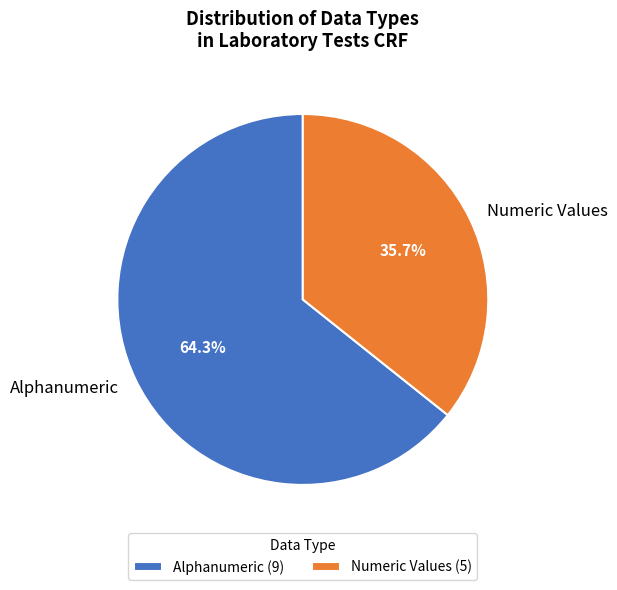

Count the number of slices in the pie.

2